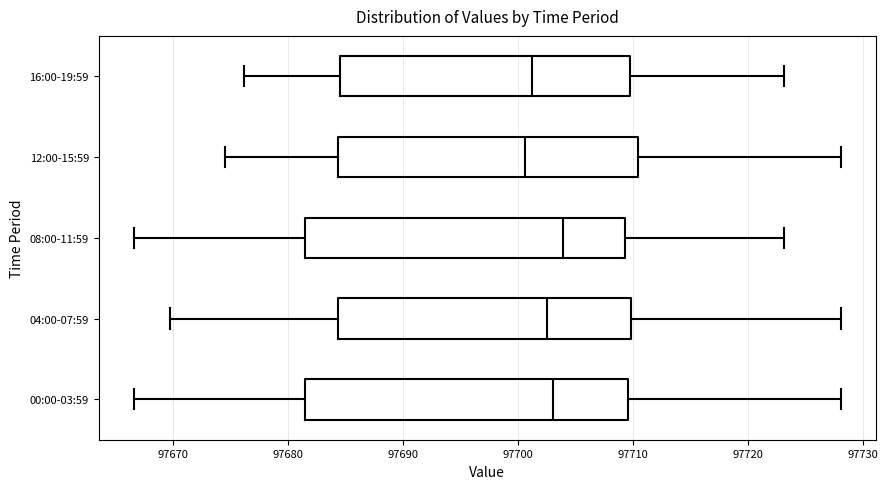

Reading bottom to top, read every box against the x-axis: the position of its median line, the range the box covers, and the ends of its whiskers. The values are not printed on the chart, so give them approximately, as read against the axis.

00:00-03:59: median 97703, box 97681 to 97710, whiskers 97667 to 97728
04:00-07:59: median 97702, box 97684 to 97710, whiskers 97670 to 97728
08:00-11:59: median 97704, box 97681 to 97709, whiskers 97667 to 97723
12:00-15:59: median 97701, box 97684 to 97710, whiskers 97675 to 97728
16:00-19:59: median 97701, box 97685 to 97710, whiskers 97676 to 97723